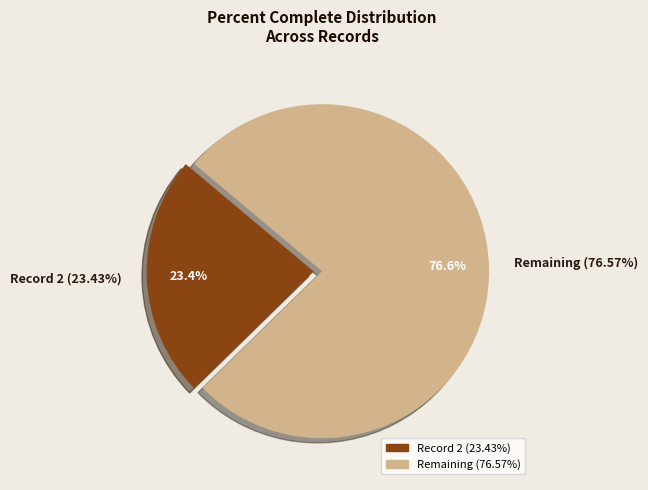

How many segments does this pie chart have?

2